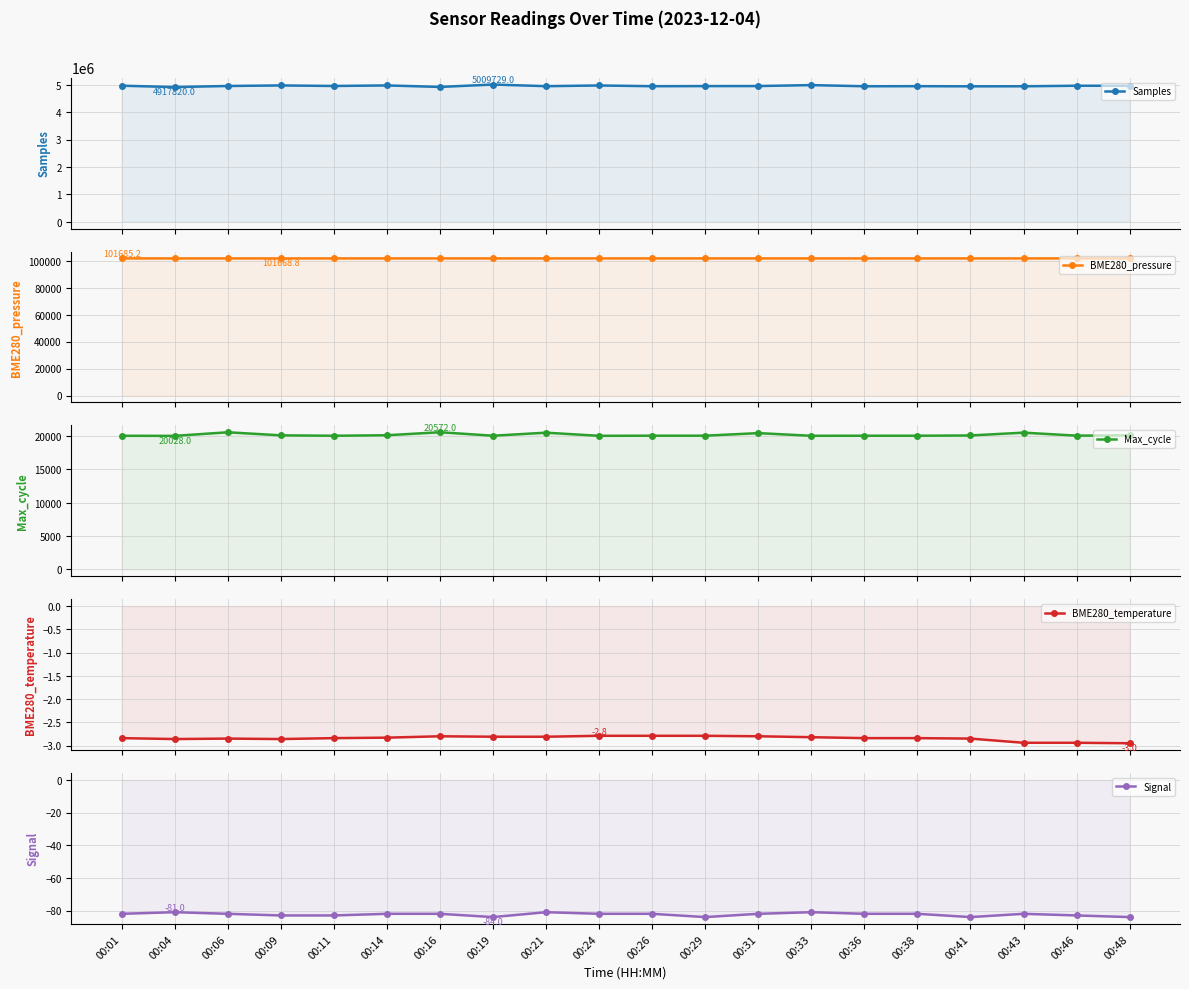

The value of BME280_pressure at 00:06 is 142395.4. True or false?

False